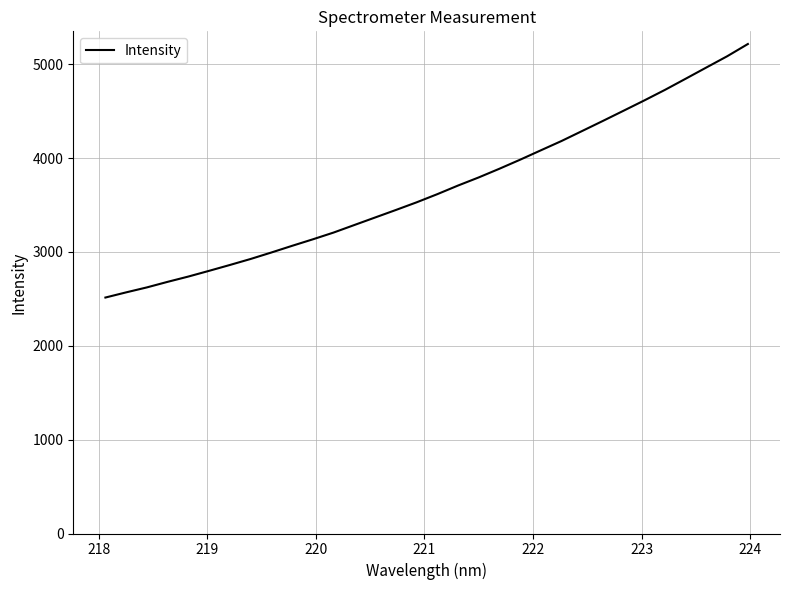

Reading left to right, list all the values displayed in this chart.

2513.7	2568.9	2621.7	2681.0	2737.4	2798.4	2860.6	2924.6	2993.5	3064.7	3133.9	3206.0	3286.1	3366.2	3446.0	3527.6	3614.6	3706.4	3793.1	3885.6	3982.0	4081.9	4181.4	4288.3	4395.5	4504.3	4613.9	4726.7	4845.4	4965.1	5084.2	5214.6